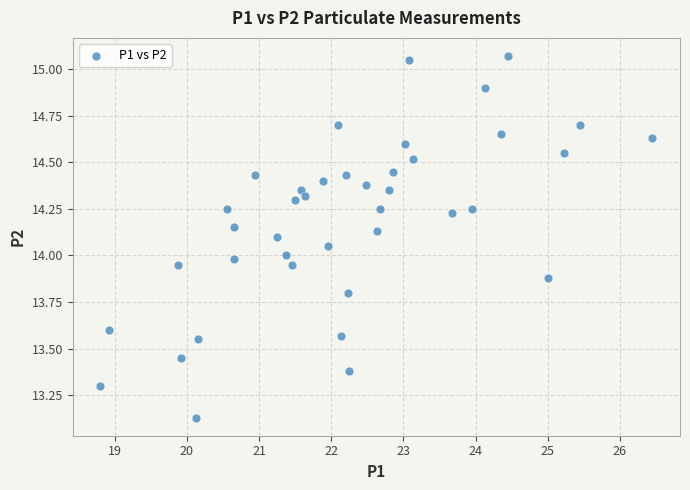

What is the range of X values (max minus min)?

7.6